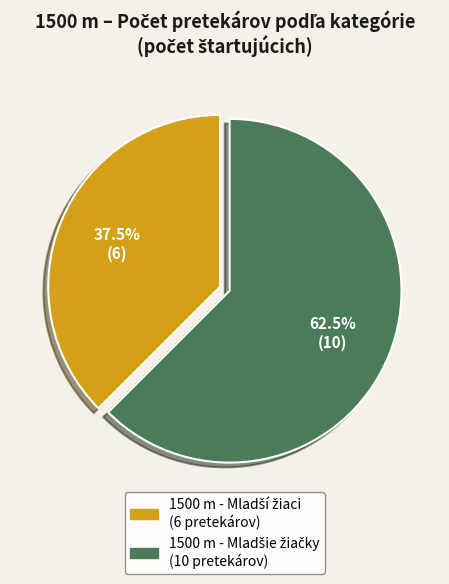

Is there a majority slice in this chart?

Yes